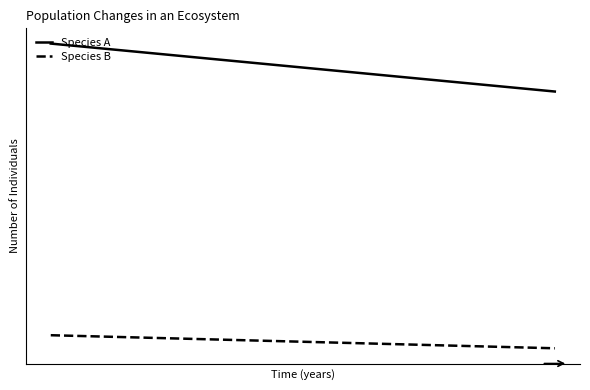

Does the chart have visible grid lines?

No